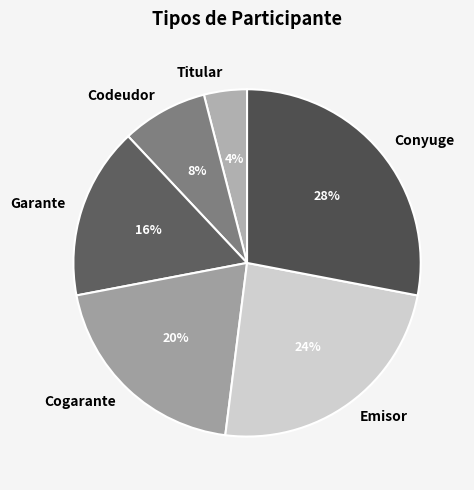

What percentage is the Garante slice, to the nearest percent?

16%